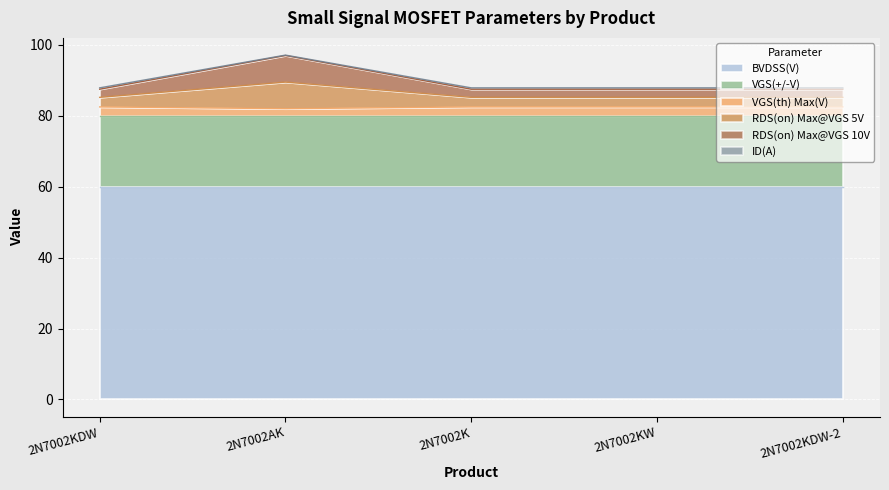

Which has a higher value, 2N7002KW or 2N7002K?

2N7002KW